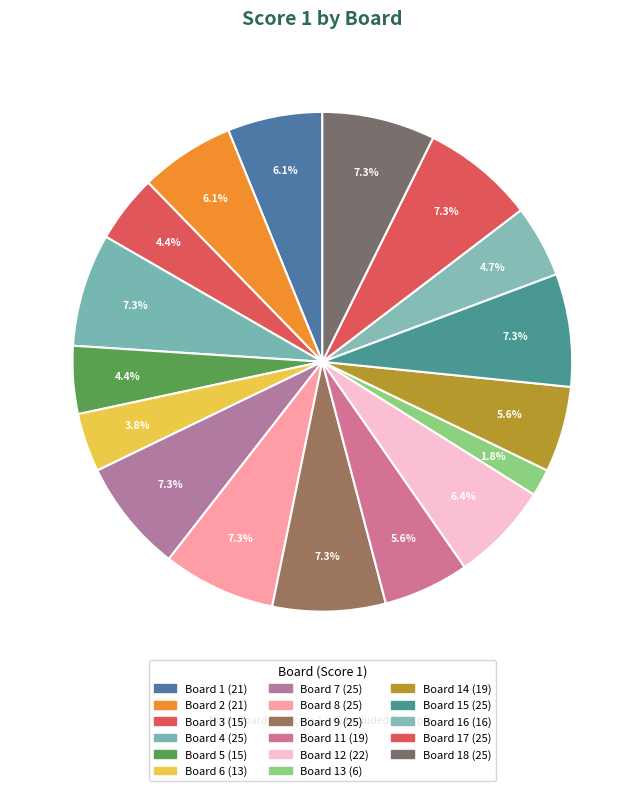

Count the number of slices in the pie.

17